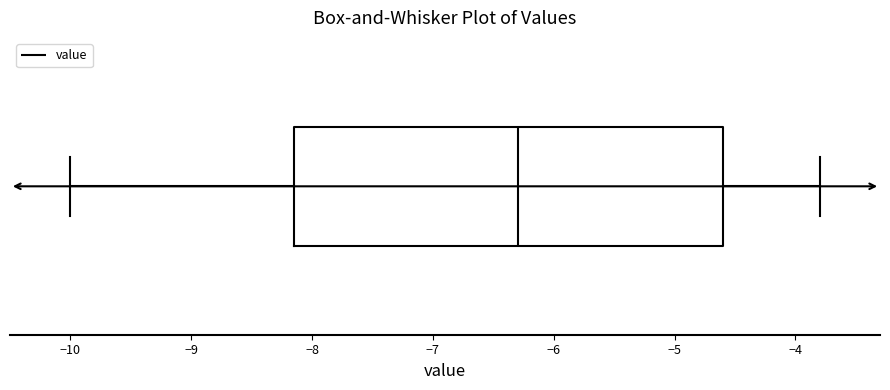

Where does the left whisker of the box end on the x-axis? The values are not printed on the chart, so give them approximately, as read against the axis.

-10.0